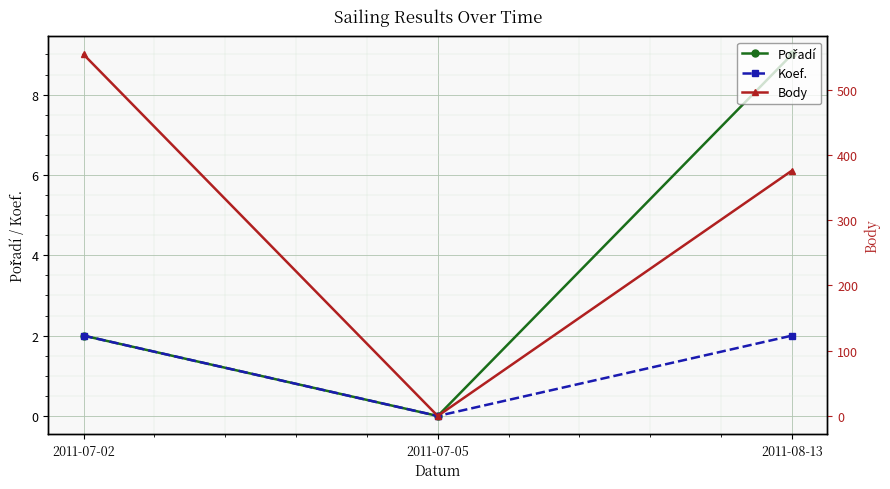

What position from the right is 2011-07-05?

2